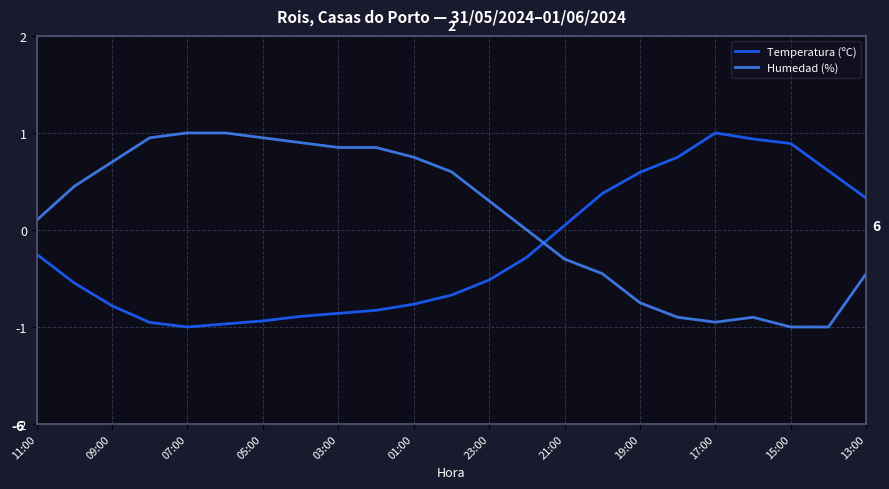

What is the highest value of the Temperatura (ºC) series?

1.0